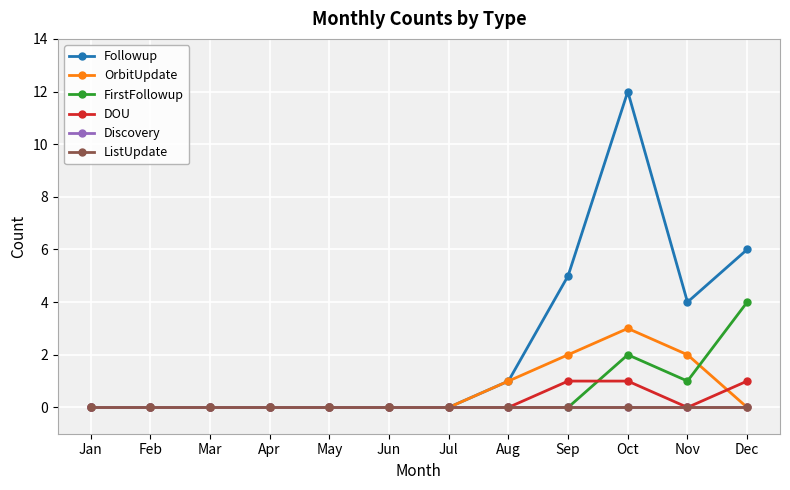

Between Feb and Apr, which series saw the biggest shift?

Followup